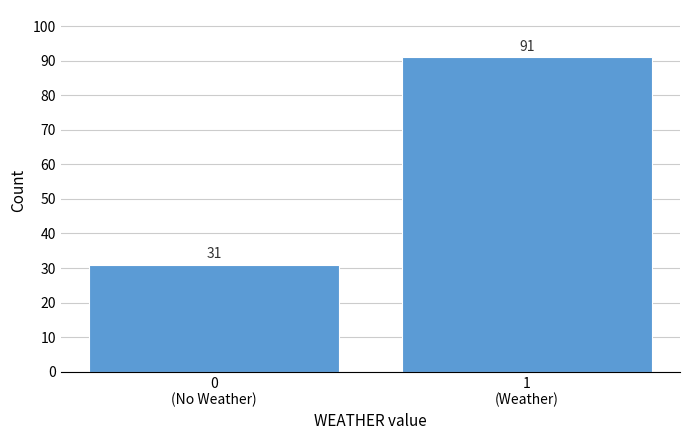

Reading left to right, extract all data points from this chart.

31	91